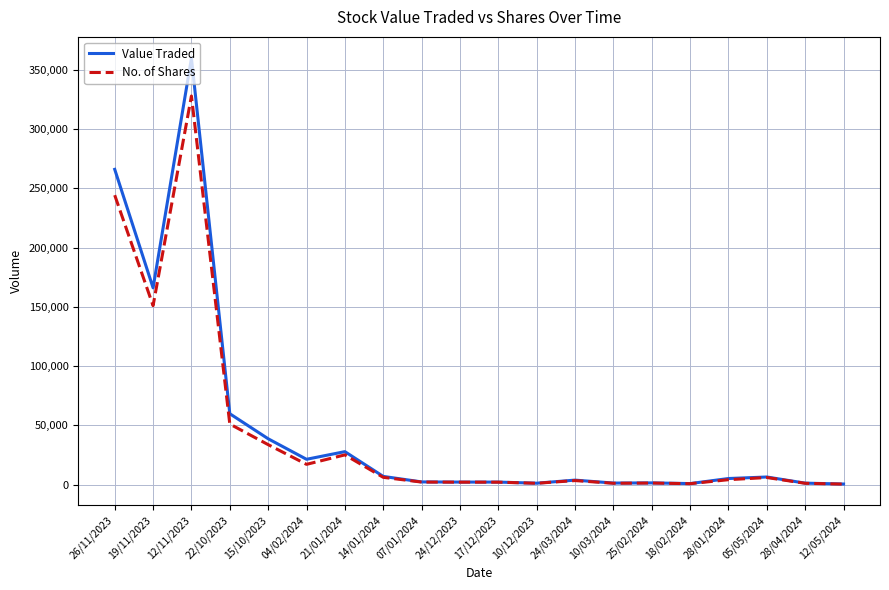

Where is Value Traded nearest to the value 180202?

19/11/2023